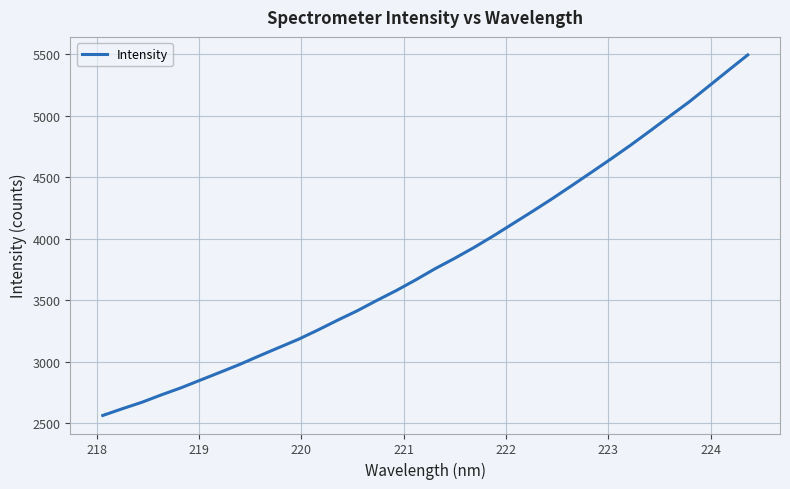

What is the minimum value shown in the chart?

2562.6